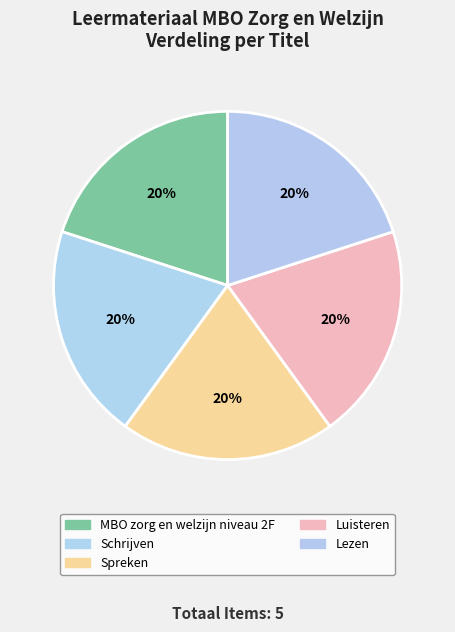

How many segments does this pie chart have?

5